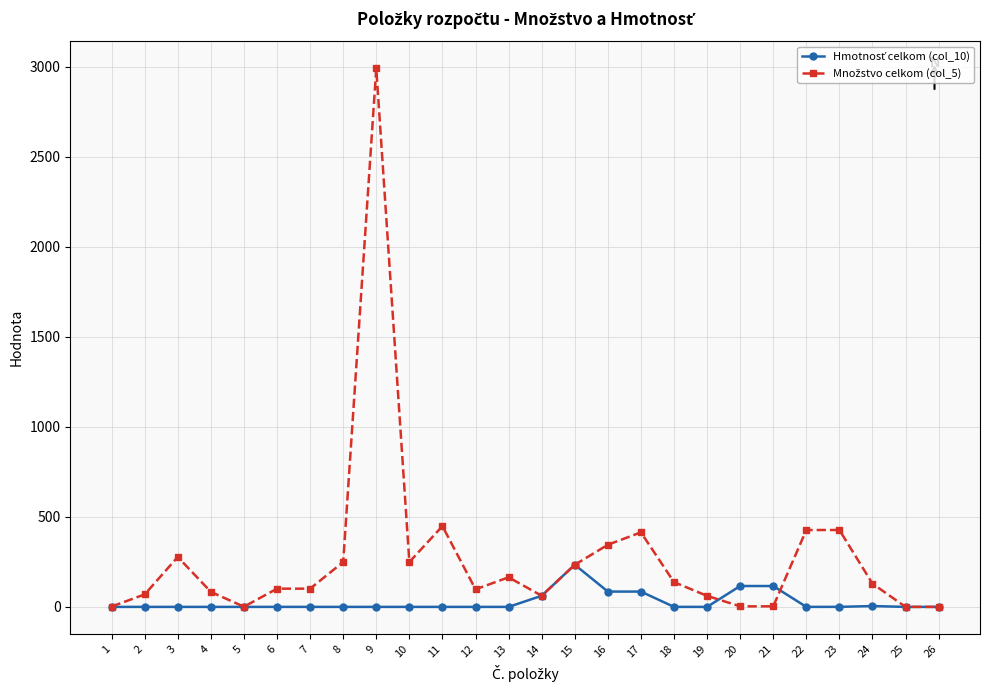

How many series are shown in this chart?

2